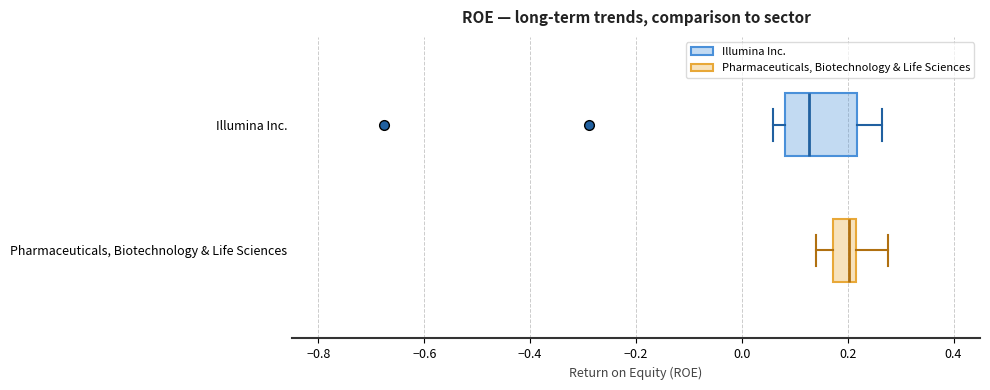

Reading bottom to top, transcribe this box plot: for each box, give where its median line is, the range the box spans, and where its two whiskers end, as read against the x-axis. The values are not printed on the chart, so give them approximately, as read against the axis.

Pharmaceuticals, Biotechnology & Life Sciences: median 0.20, box 0.18 to 0.22, whiskers 0.14 to 0.28
Illumina Inc.: median 0.12, box 0.08 to 0.22, whiskers 0.06 to 0.26